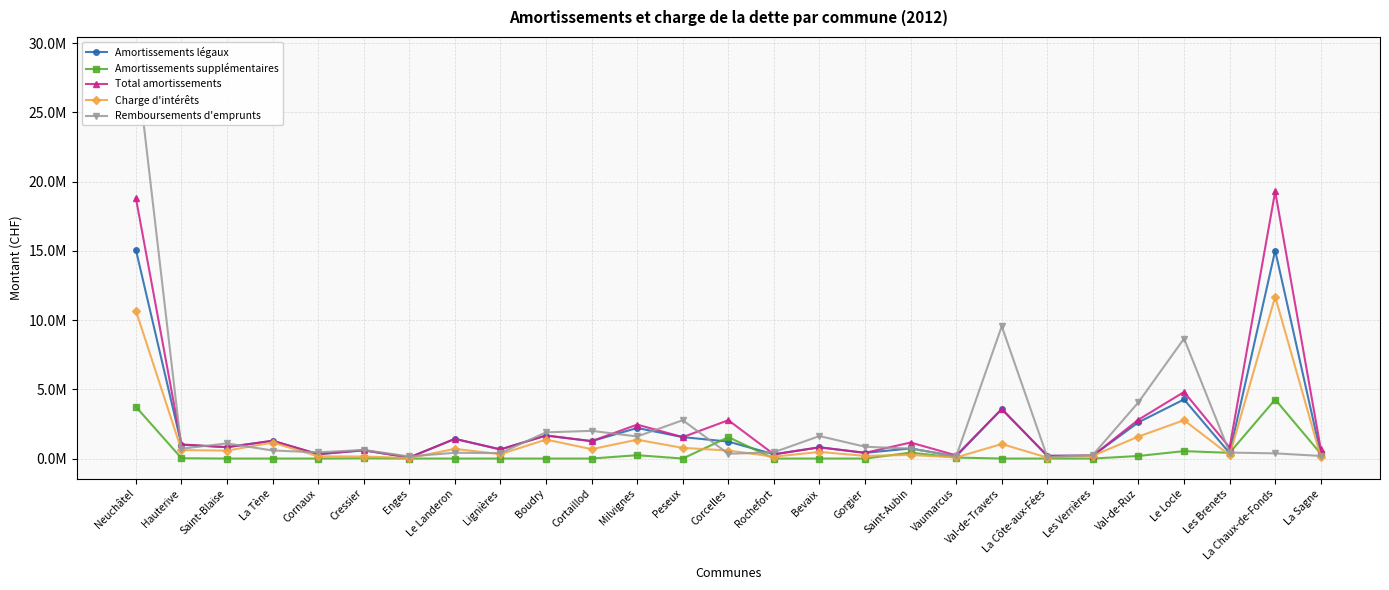

Where is Charge d'intérêts nearest to the value 5866312?

Le Locle